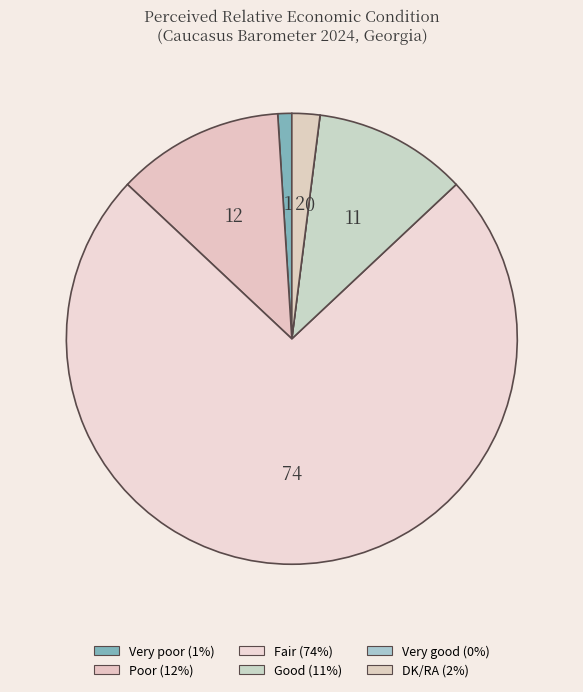

How many slices are in this pie chart?

6